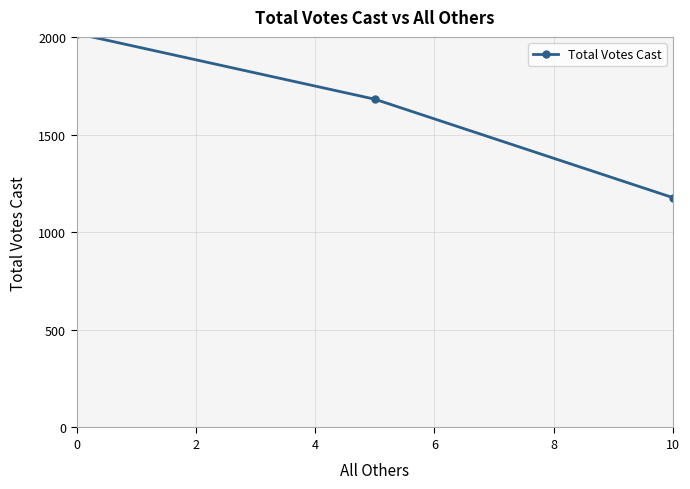

What is the value of the 2nd point from the left?

1681.0